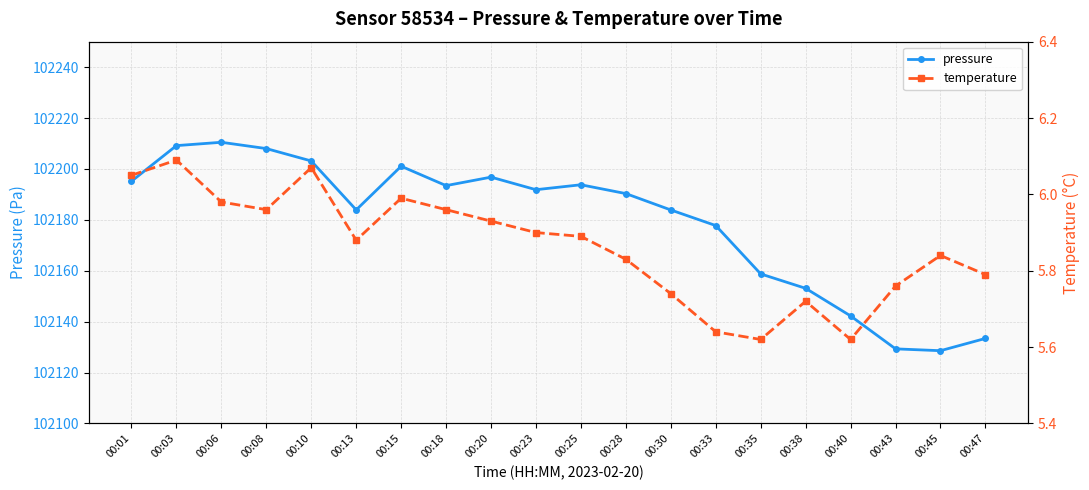

Which series has the largest range (max minus min)?

pressure